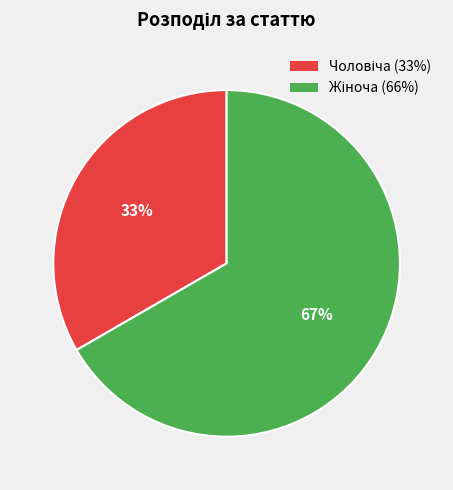

Is there any slice that represents more than half of the pie?

Yes